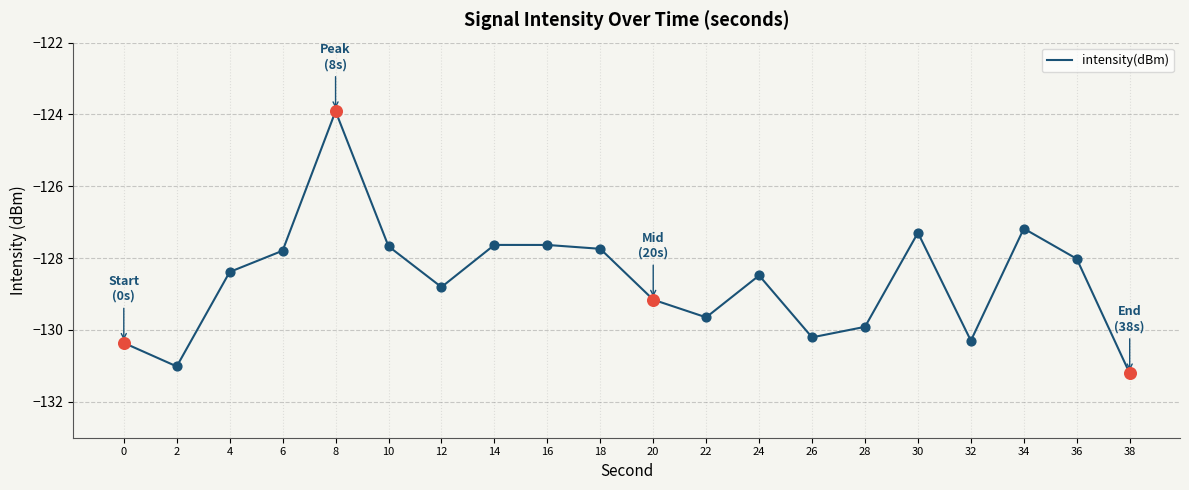

Which has a higher value, 20 or 4?

4